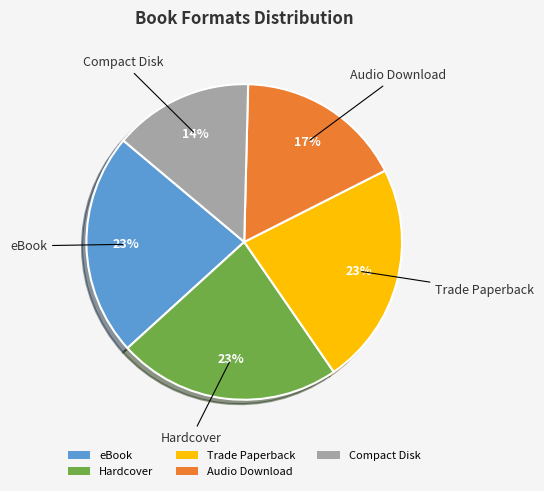

To the nearest percent, what portion does Audio Download represent?

17%